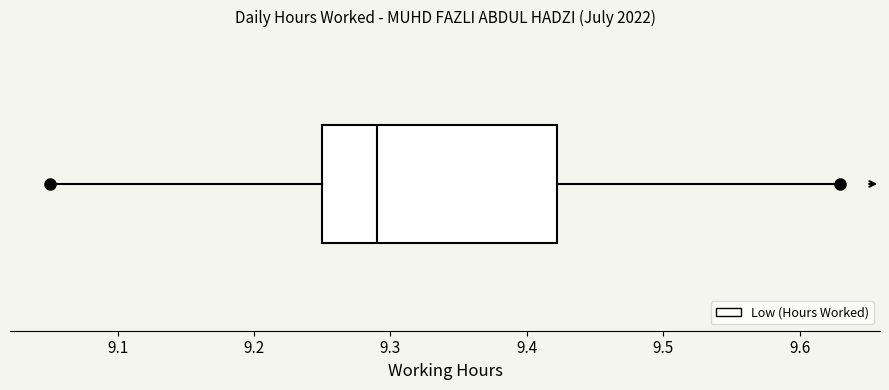

Where is the right edge of the box on the x-axis? The values are not printed on the chart, so give them approximately, as read against the axis.

9.42